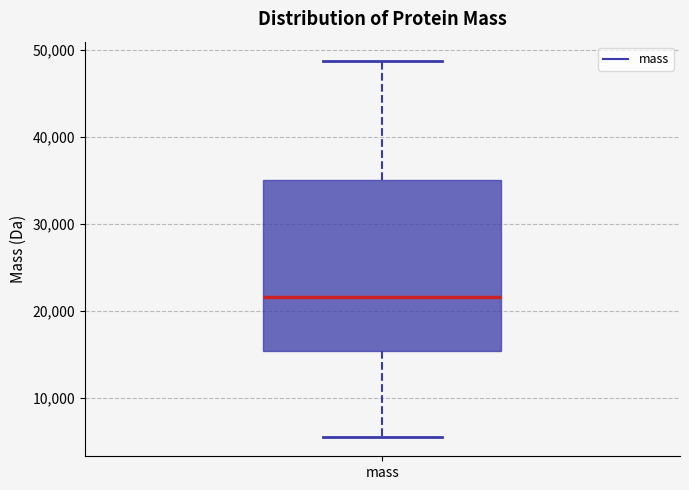

Where does the lower whisker of the box for mass end on the y-axis? The values are not printed on the chart, so give them approximately, as read against the axis.

5000